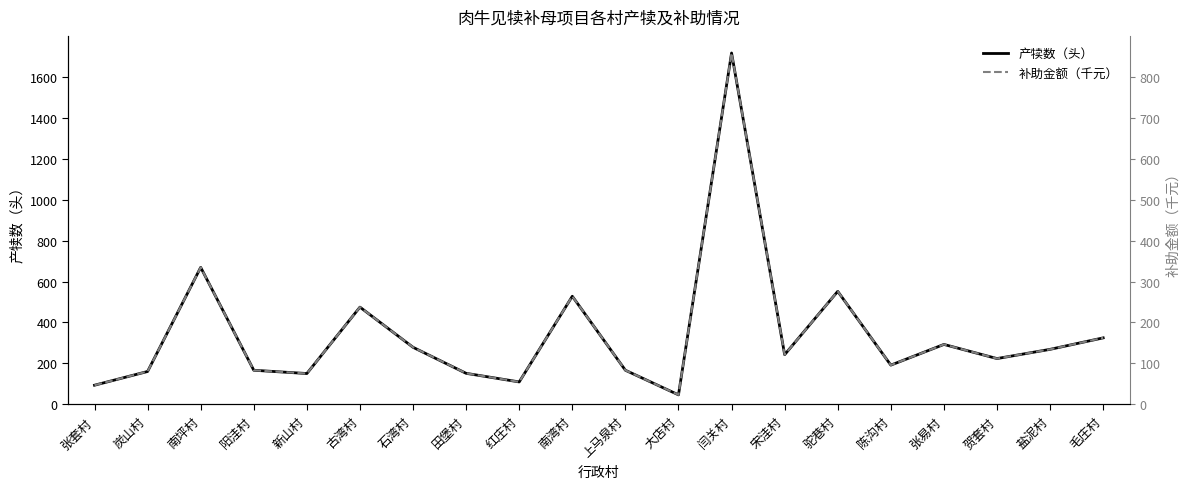

At which category is the sum across all series the highest?

闫关村